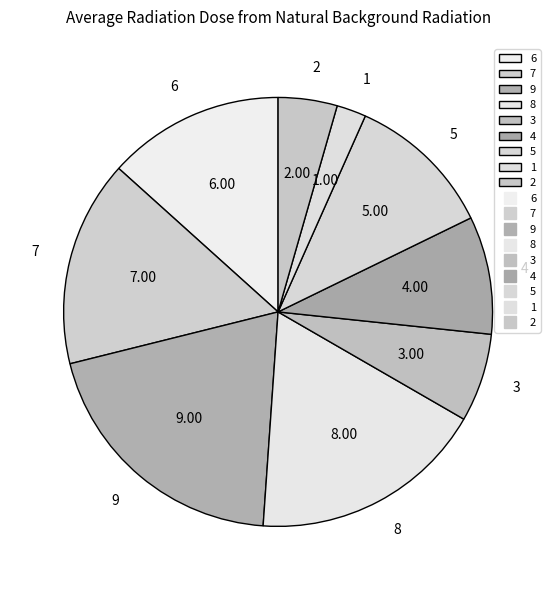

Rank the categories by value from highest to lowest.

9, 8, 7, 6, 5, 4, 3, 2, 1